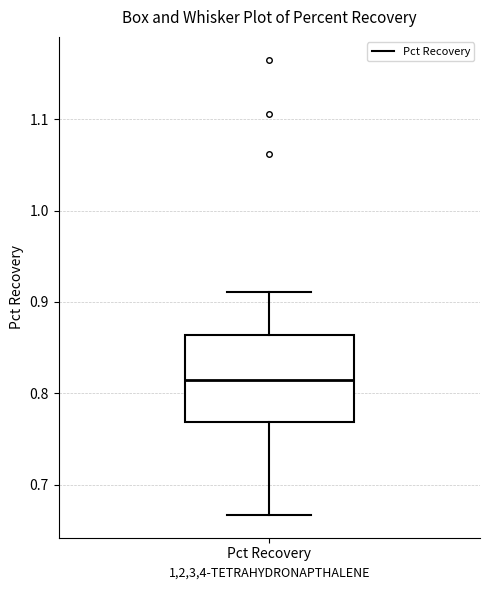

Transcribe this box plot: give where the median line is, the range the box spans, and where the two whiskers end, as read against the y-axis. The values are not printed on the chart, so give them approximately, as read against the axis.

median 0.81, box 0.77 to 0.86, whiskers 0.67 to 0.91